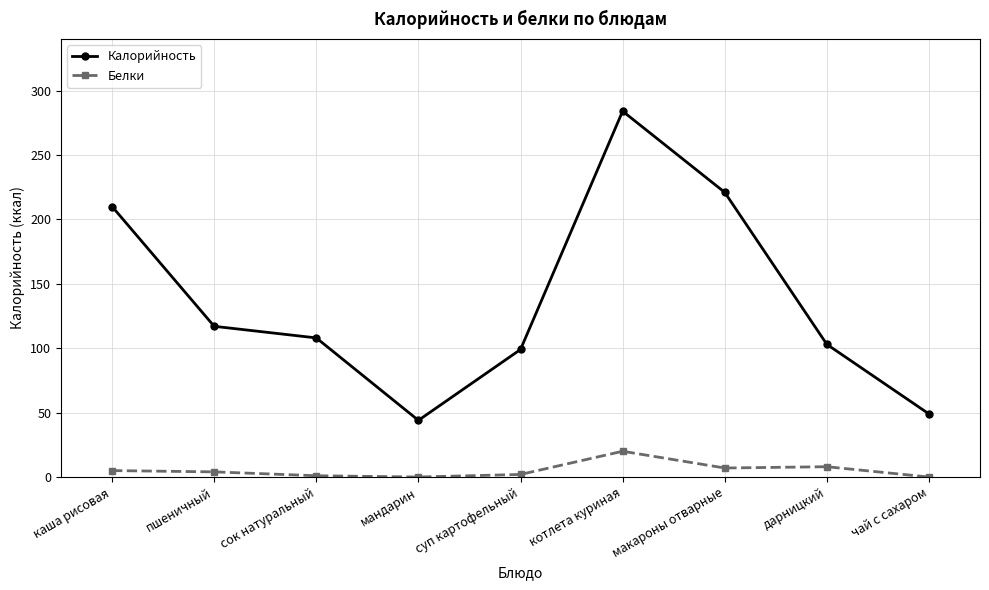

What is the spread (max minus min) of values at макароны отварные?

214